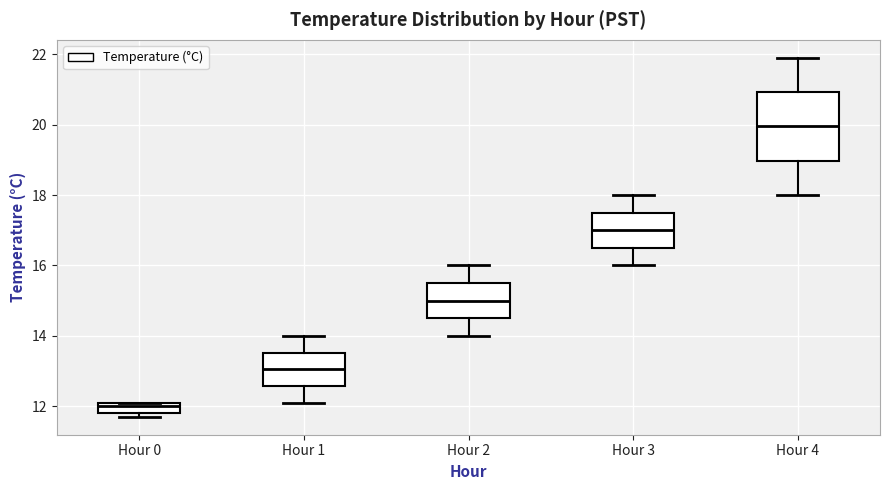

Which box's median line is the highest?

Hour 4